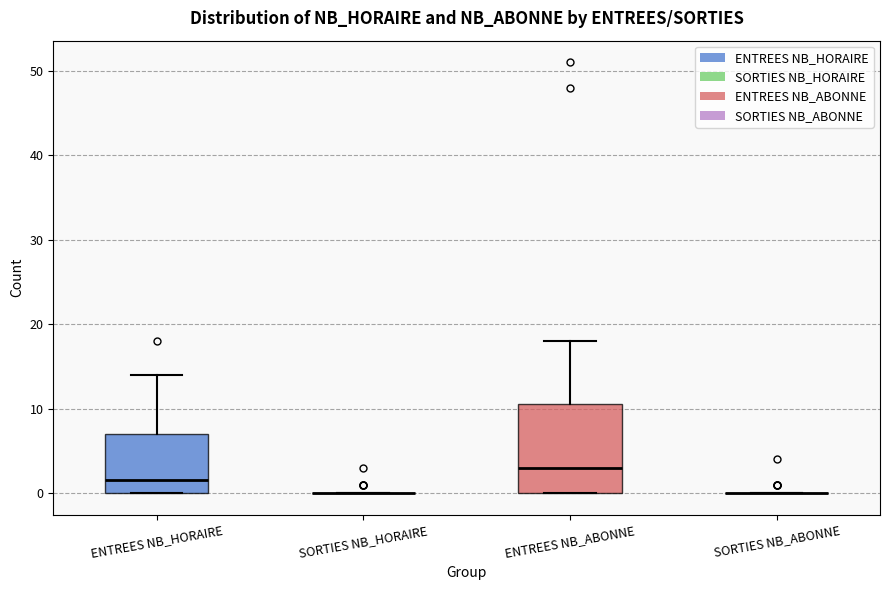

Reading left to right, read every box against the y-axis: the position of its median line, the range the box covers, and the ends of its whiskers. The values are not printed on the chart, so give them approximately, as read against the axis.

ENTREES NB_HORAIRE: median 2, box 0 to 7, whiskers 0 to 14
SORTIES NB_HORAIRE: box collapsed to a line at 0, whiskers 0 to 0
ENTREES NB_ABONNE: median 3, box 0 to 11, whiskers 0 to 18
SORTIES NB_ABONNE: box collapsed to a line at 0, whiskers 0 to 0